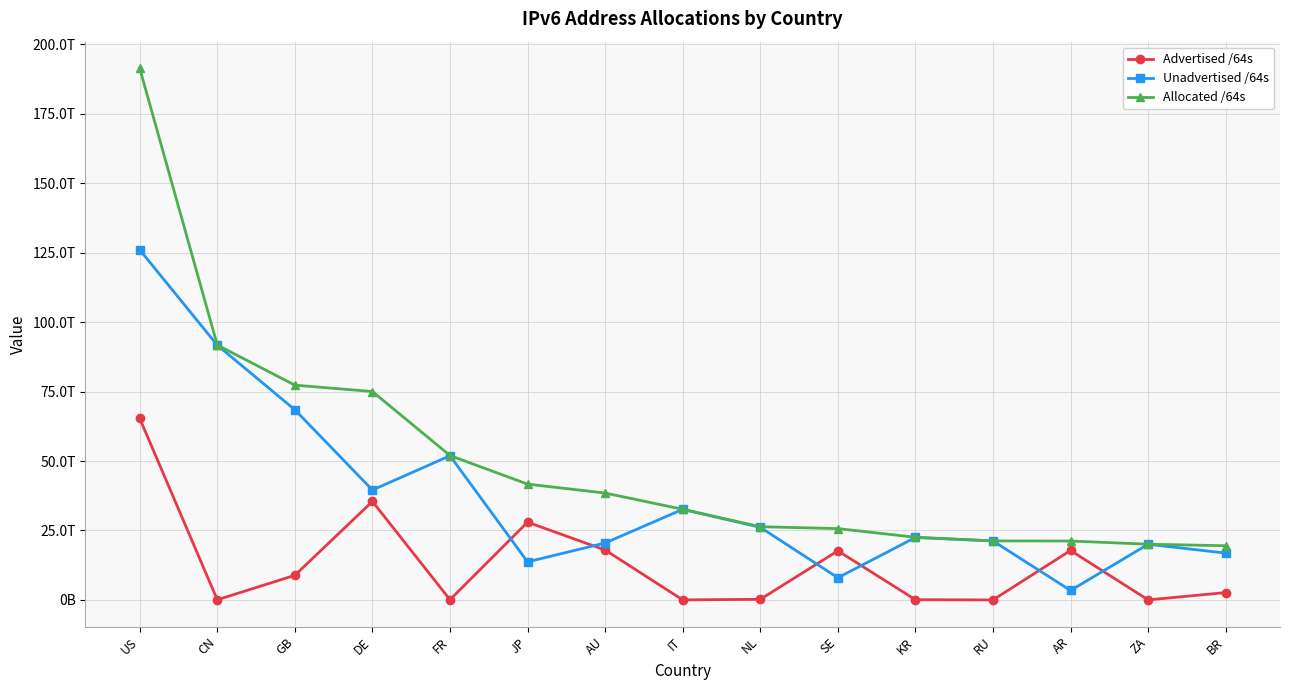

Where do Advertised /64s and Unadvertised /64s first cross each other?

FR and JP